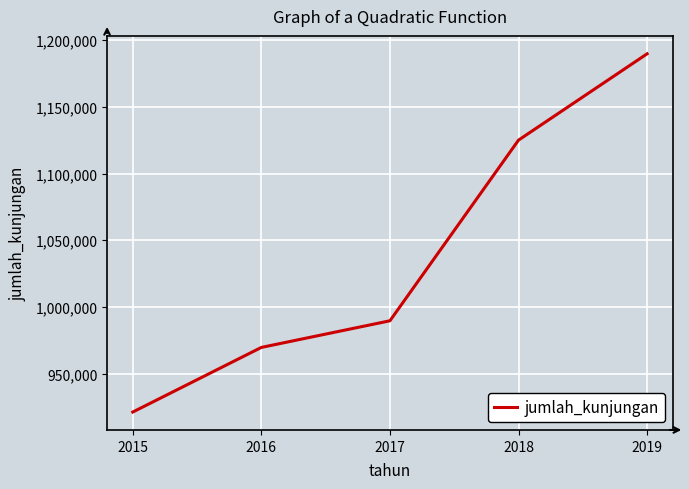

What is the sum of the values at 2015 and 2017?

1910763